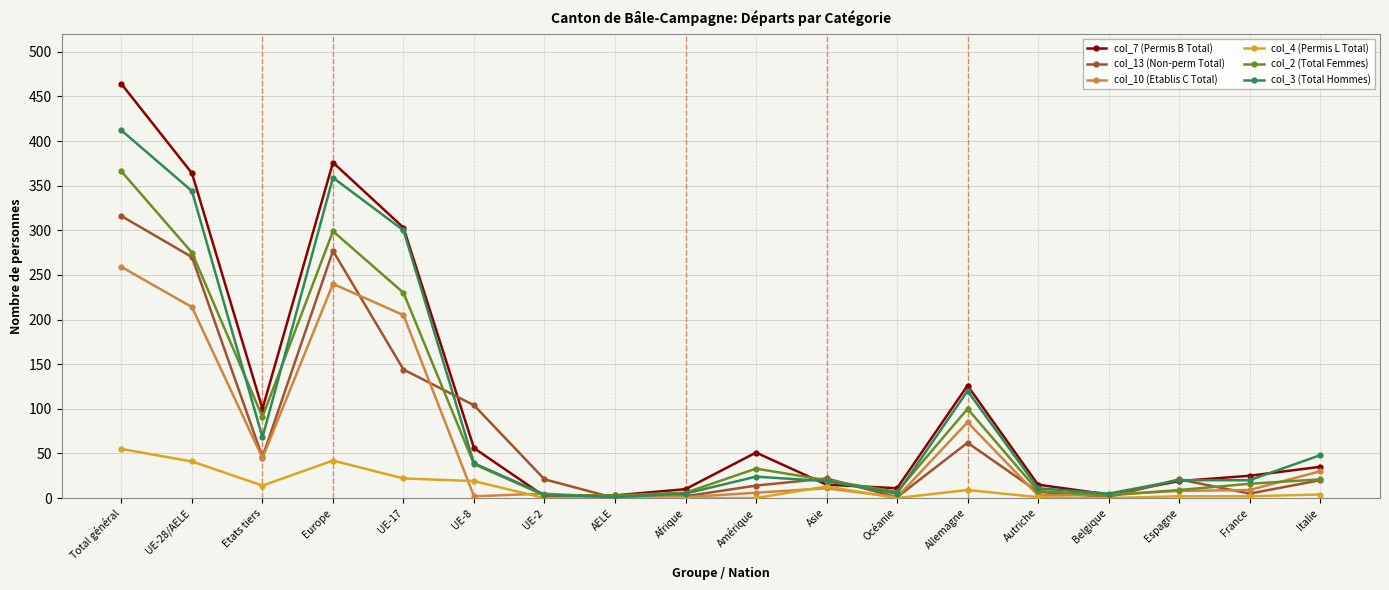

At which category does col_7 (Permis B Total) reach its first local peak?

Europe